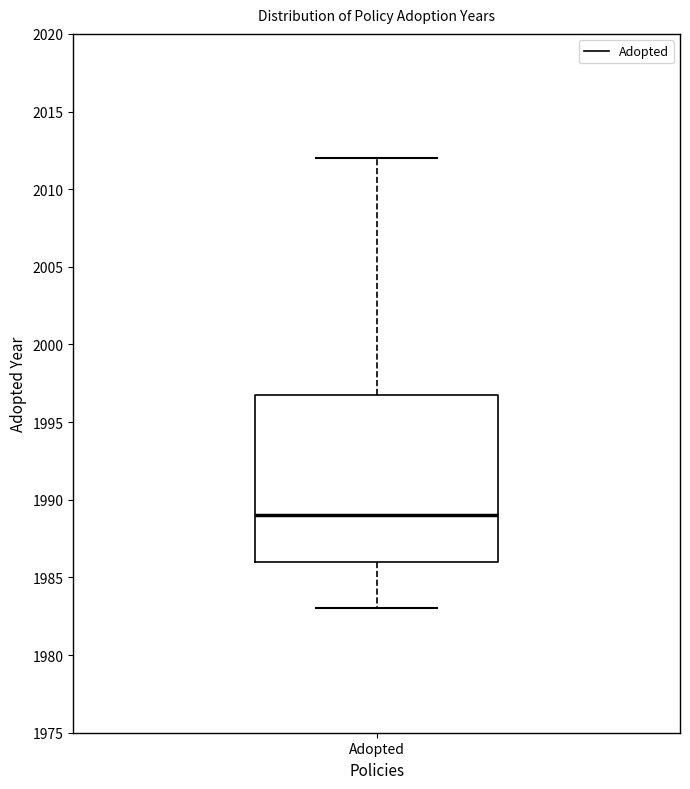

Read this box plot against the y-axis: the position of the median line, the range covered by the box, and the ends of both whiskers. The values are not printed on the chart, so give them approximately, as read against the axis.

median 1989, box 1986 to 1997, whiskers 1983 to 2012